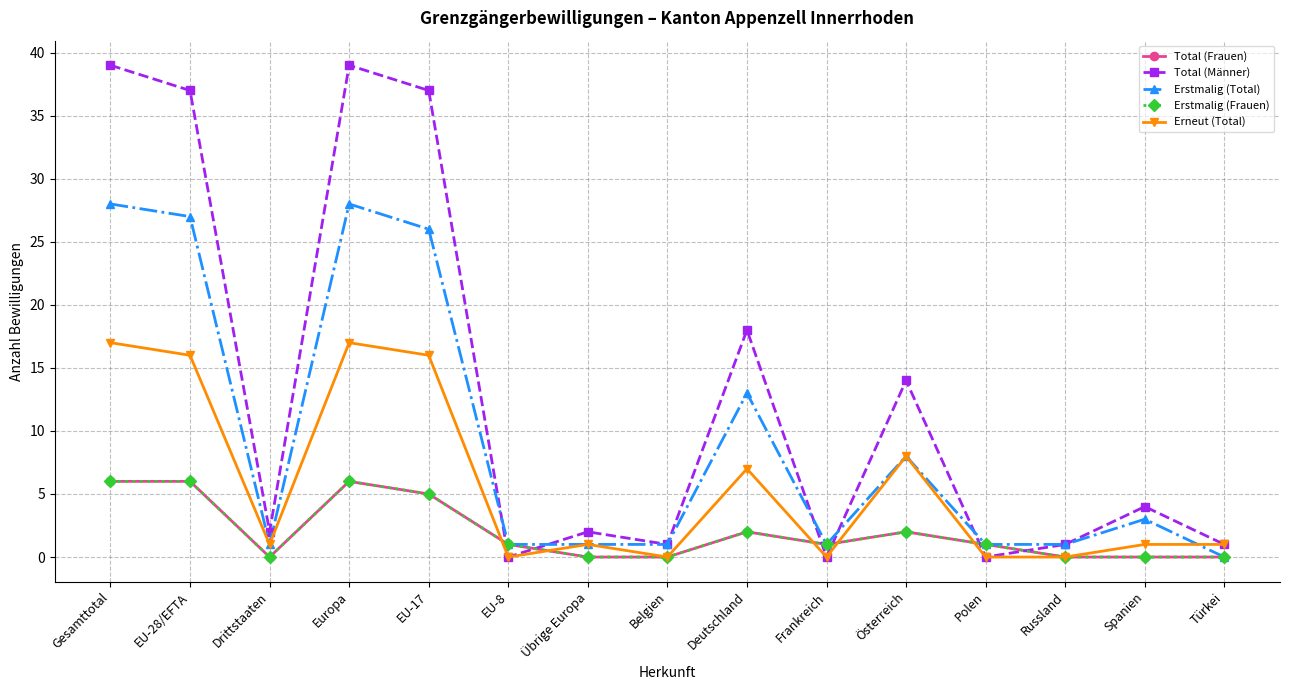

Is this an area chart (filled region under the line)?

No